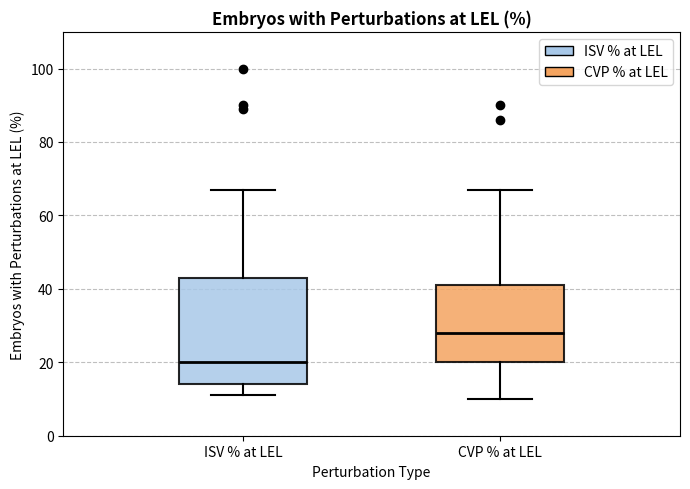

Where does the upper whisker of the box for ISV % at LEL end on the y-axis? The values are not printed on the chart, so give them approximately, as read against the axis.

68